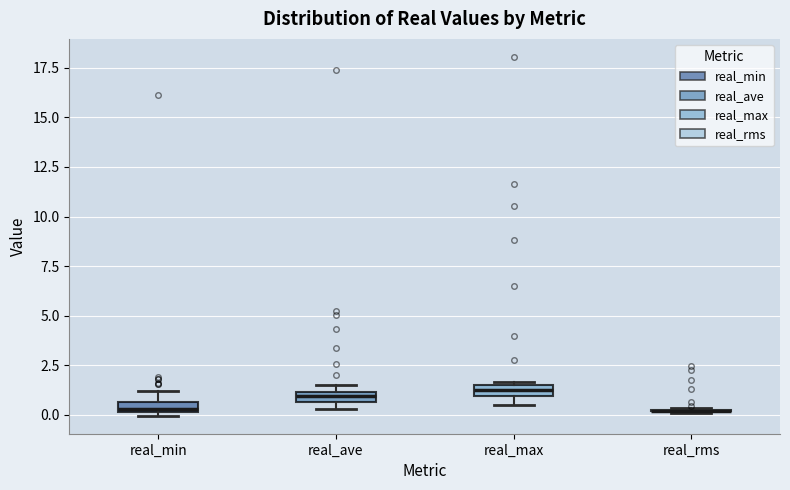

Where is the lower edge of the box for real_ave on the y-axis? The values are not printed on the chart, so give them approximately, as read against the axis.

0.5